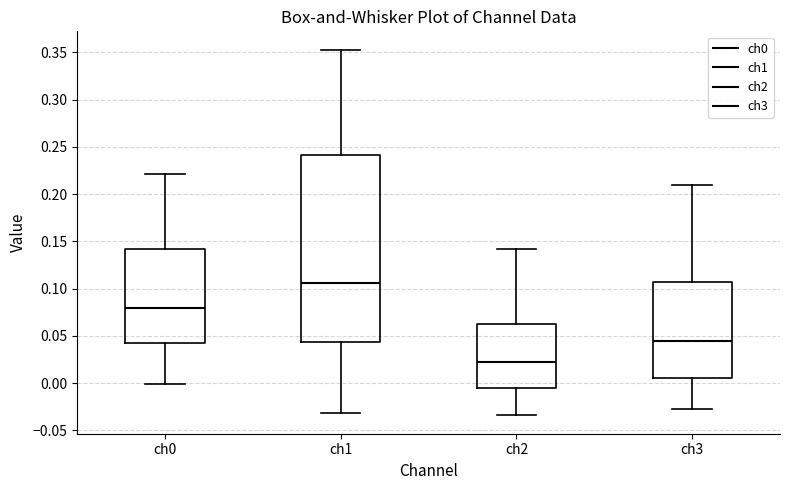

Reading left to right, transcribe this box plot: for each box, give where its median line is, the range the box spans, and where its two whiskers end, as read against the y-axis. The values are not printed on the chart, so give them approximately, as read against the axis.

ch0: median 0.080, box 0.040 to 0.140, whiskers 0.000 to 0.220
ch1: median 0.105, box 0.045 to 0.240, whiskers -0.030 to 0.355
ch2: median 0.020, box -0.005 to 0.065, whiskers -0.035 to 0.140
ch3: median 0.045, box 0.005 to 0.105, whiskers -0.025 to 0.210